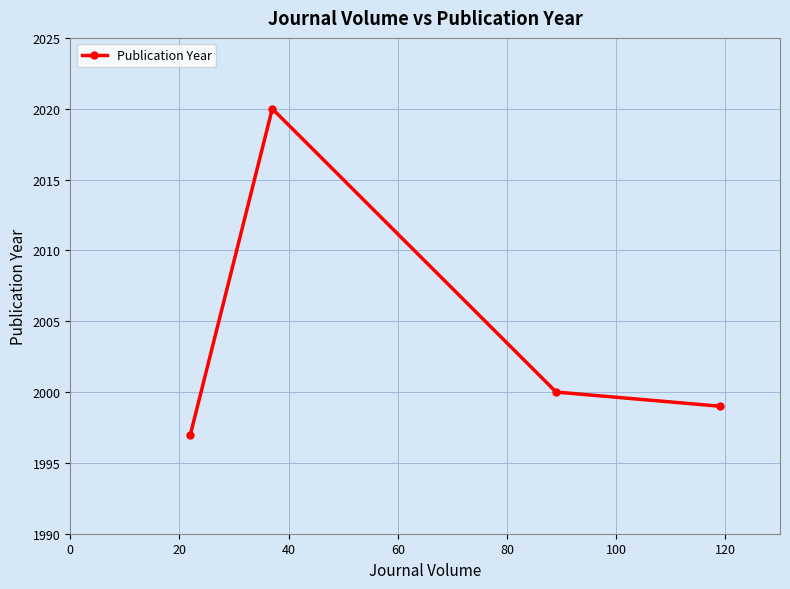

What is the minimum value shown in the chart?

1997